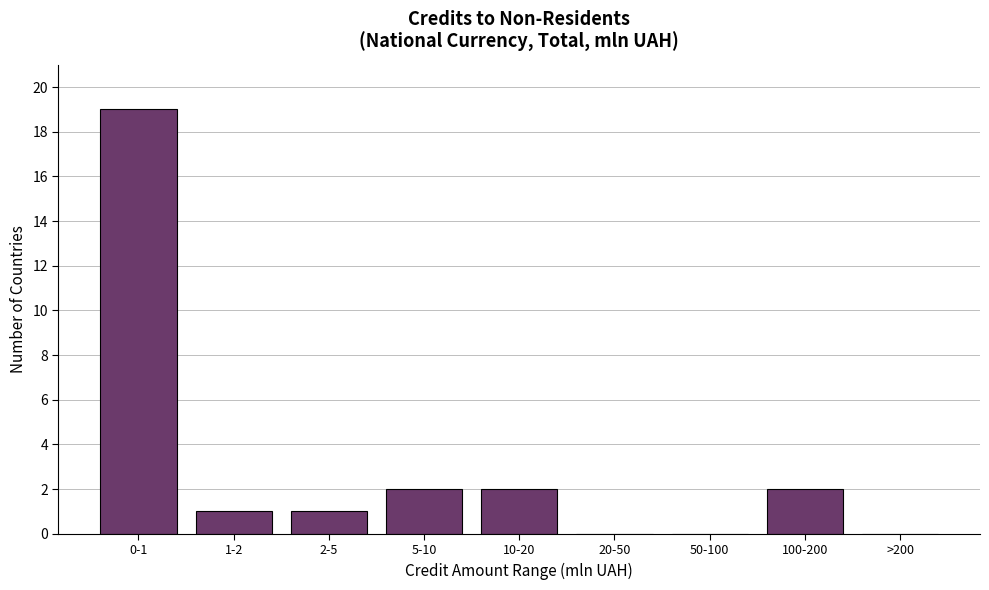

Reading left to right, extract all data points from this chart.

0-1=19	1-2=1	2-5=1	5-10=2	10-20=2	20-50=0	50-100=0	100-200=2	>200=0